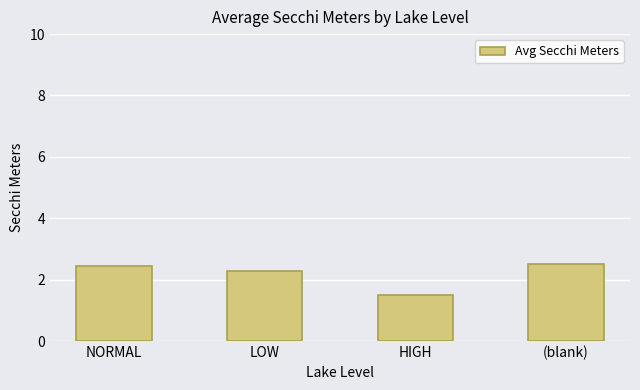

What is the sum of the values at (blank) and HIGH?

4.0